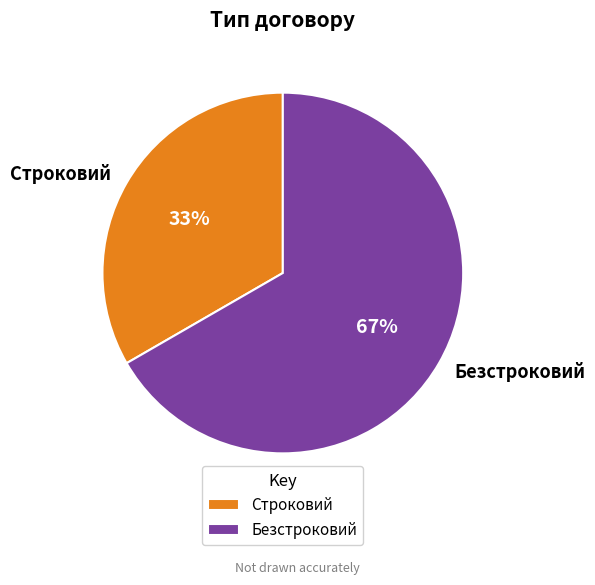

Combined, do Безстроковий and Строковий account for over 50%?

Yes